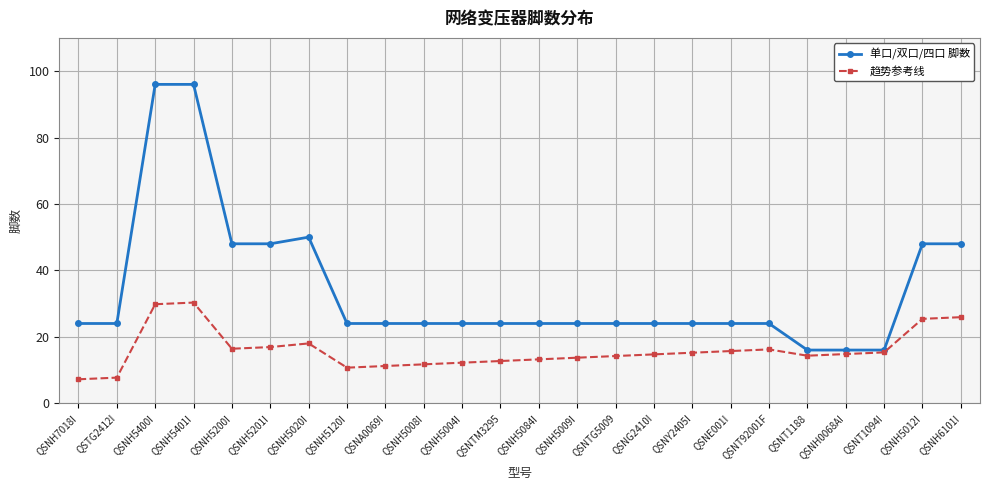

What is the label of the 17th point from the left?

QSNY2405I